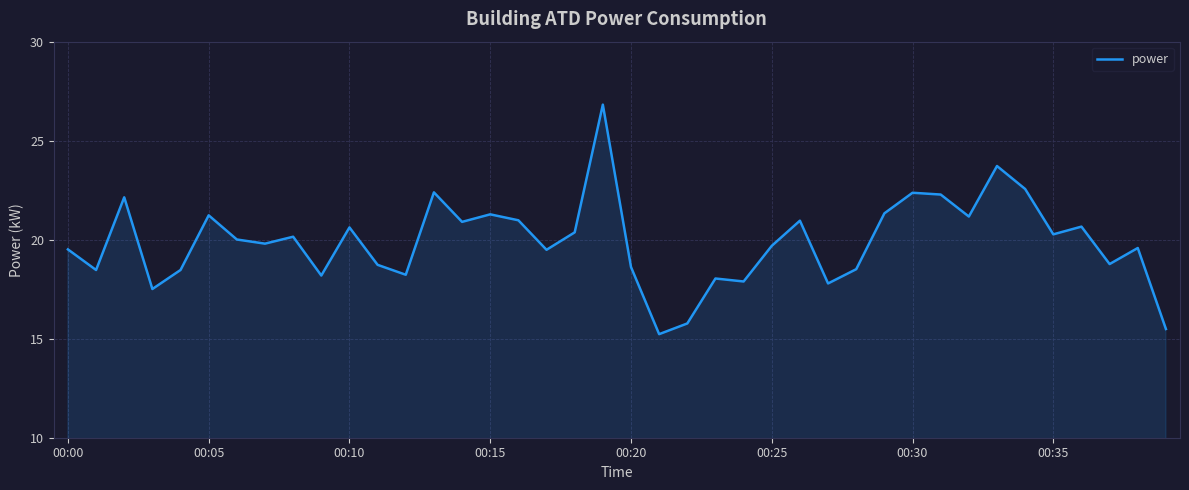

What is the smallest value displayed?

15.2